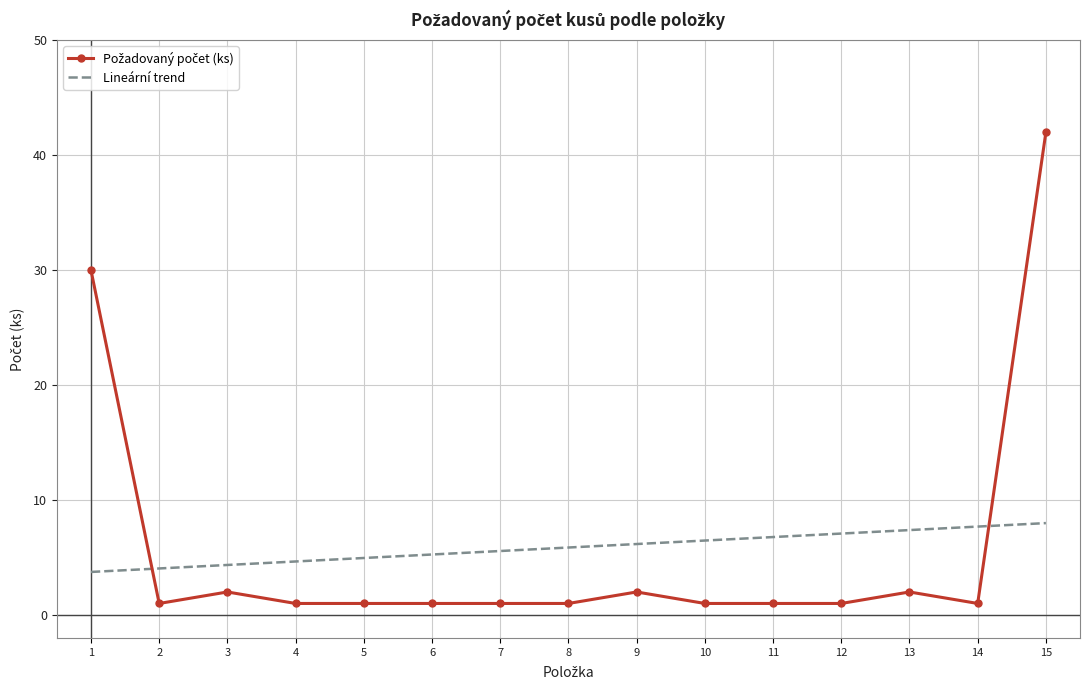

What is the maximum value shown in the chart?

42.0